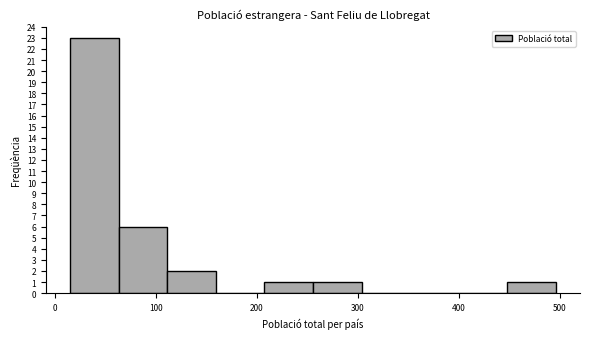

Reading left to right, transcribe this chart: for each bar, give the range it covers on the x-axis and its height. Neither the bar edges nor the heights are printed on the chart, so give them approximately, as read against the axes.

20 to 60: 23
60 to 110: 6
110 to 160: 2
160 to 210: 0
210 to 260: 1
260 to 300: 1
300 to 350: 0
350 to 400: 0
400 to 450: 0
450 to 500: 1